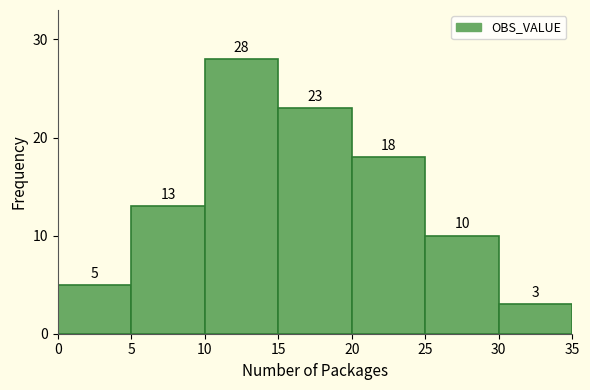

Reading left to right, list every bar in this chart as the range it spans on the x-axis followed by its height.

0 to 5: 5
5 to 10: 13
10 to 15: 28
15 to 20: 23
20 to 25: 18
25 to 30: 10
30 to 35: 3